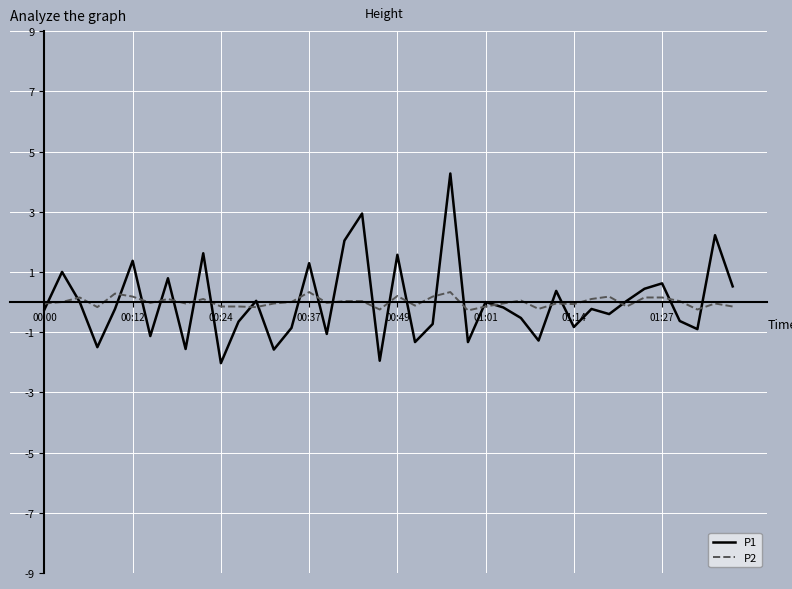

Count the number of categories in the chart.

40